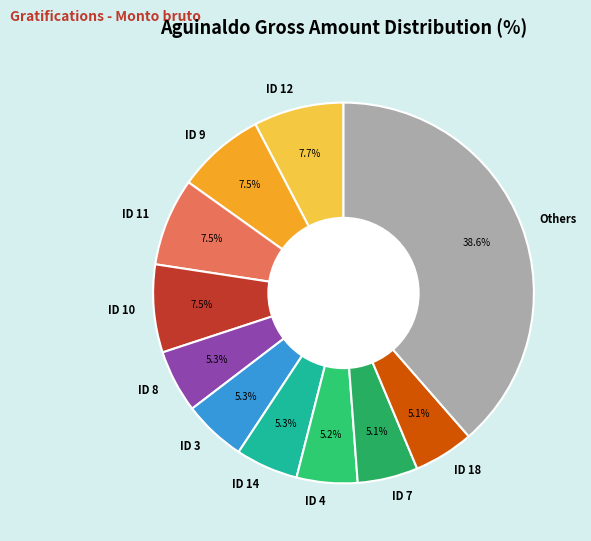

Is there any slice that represents more than half of the pie?

No